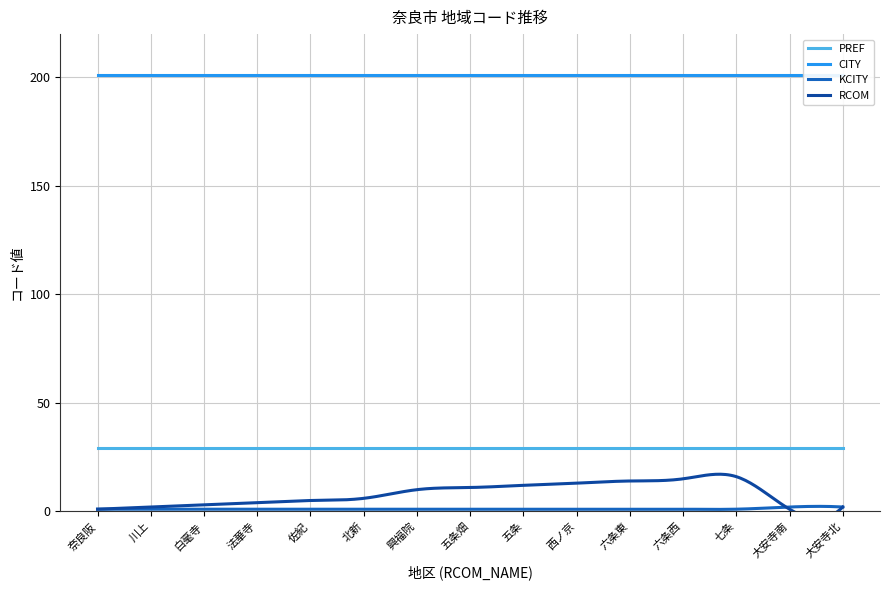

What are all the series names shown in the legend?

PREF, CITY, KCITY, RCOM